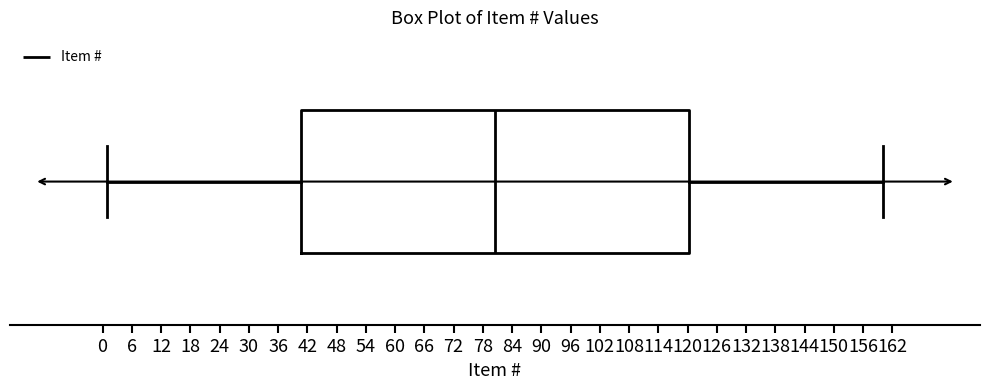

Where is the left edge of the box on the x-axis? The values are not printed on the chart, so give them approximately, as read against the axis.

41